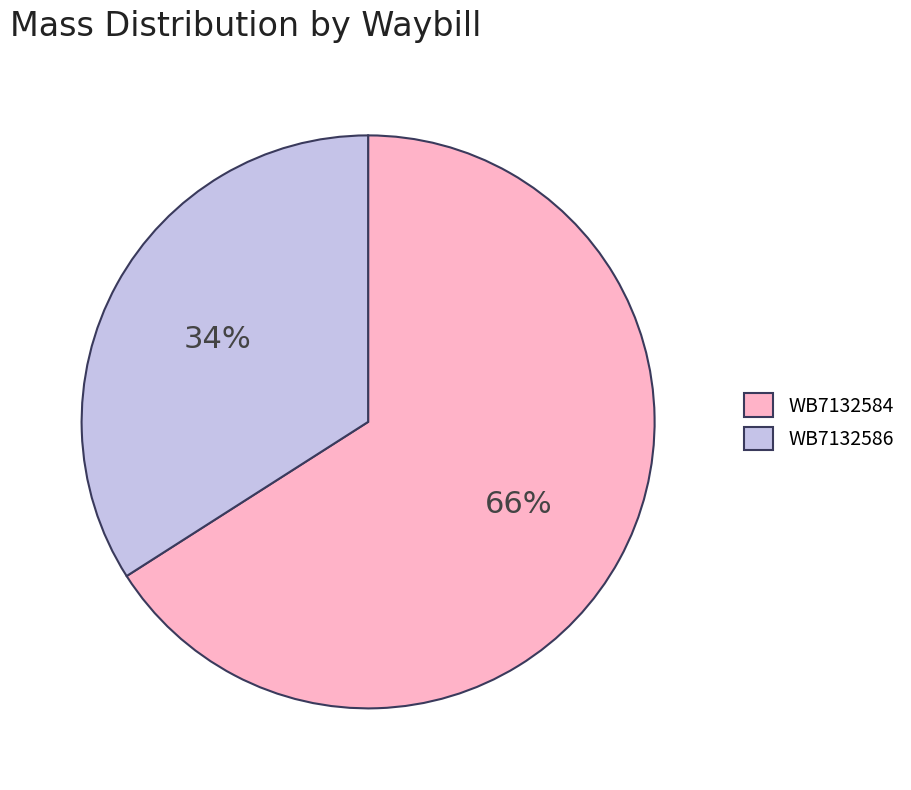

Do WB7132584 and WB7132586 together represent more than half of the pie?

Yes